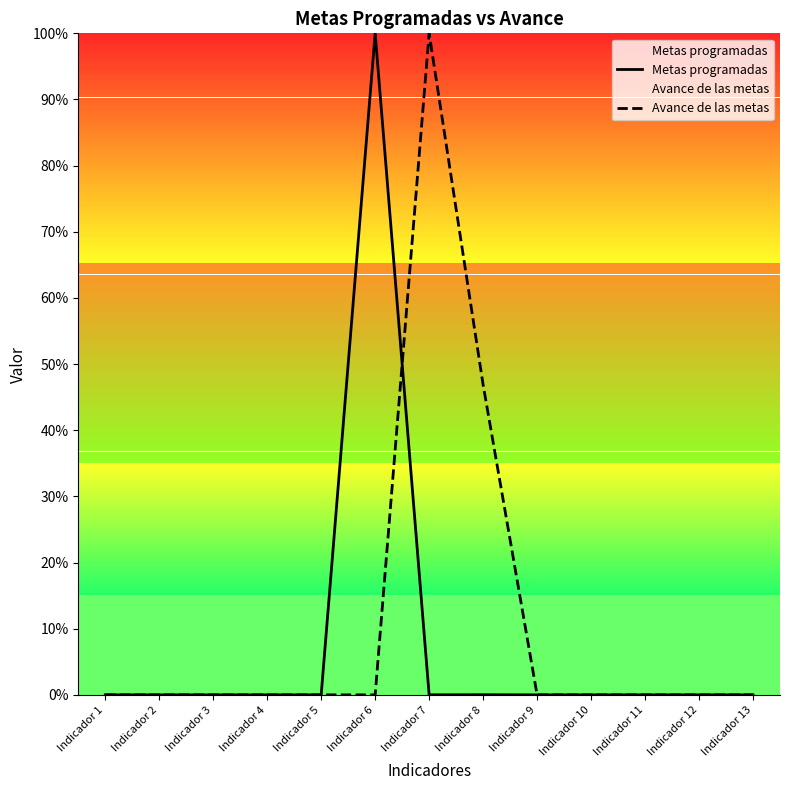

Reading left to right, list all the values displayed in this chart.

Metas programadas: 0.0	0.0	0.0	0.0	0.0	100.0	0.0	0.0	0.0	0.0	0.0	0.0	0.0
Avance de las metas: 0.0	0.0	0.0	0.0	0.0	0.0	100.0	46.9	0.0	0.0	0.0	0.0	0.0